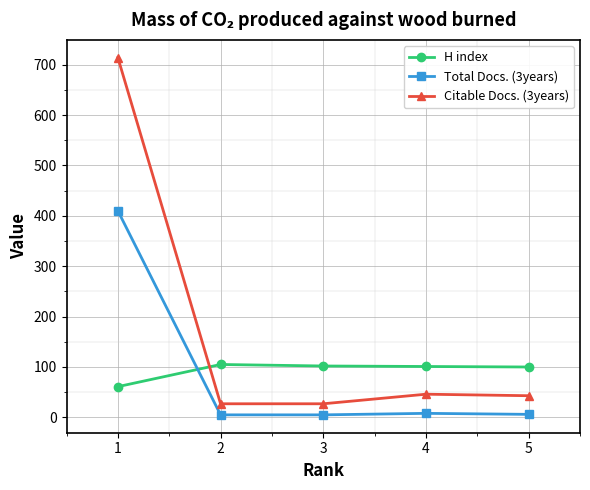

True or false: H index and Citable Docs. (3years) cross at least once.

True